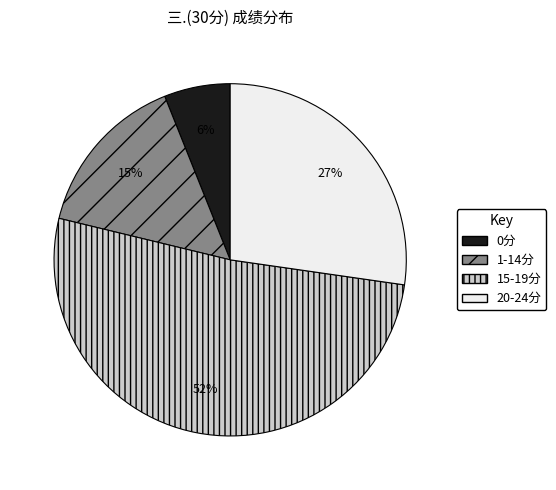

True or false: 20-24分 accounts for 37% of the total.

False